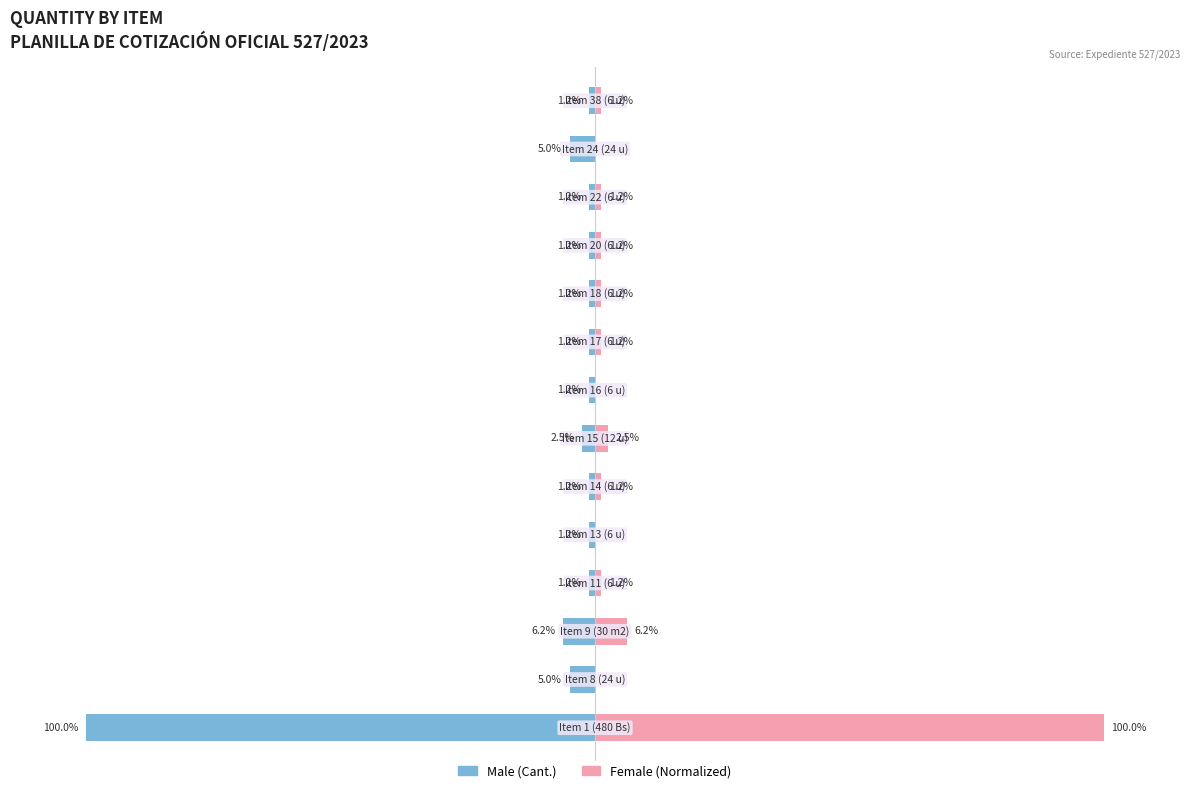

What is the value of the Male bar at the 8th from the left?

-1.2